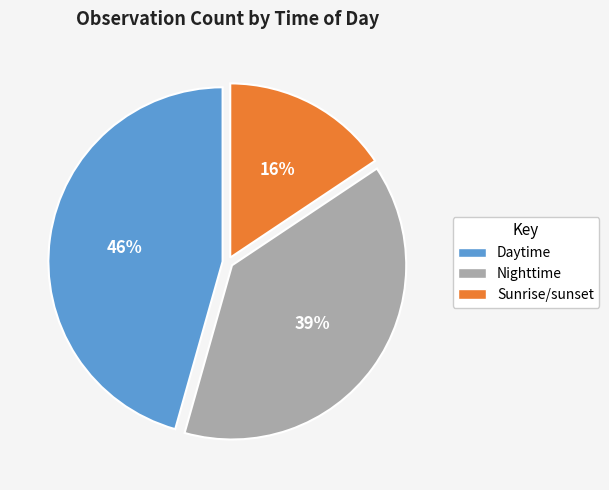

Count the number of slices in the pie.

3